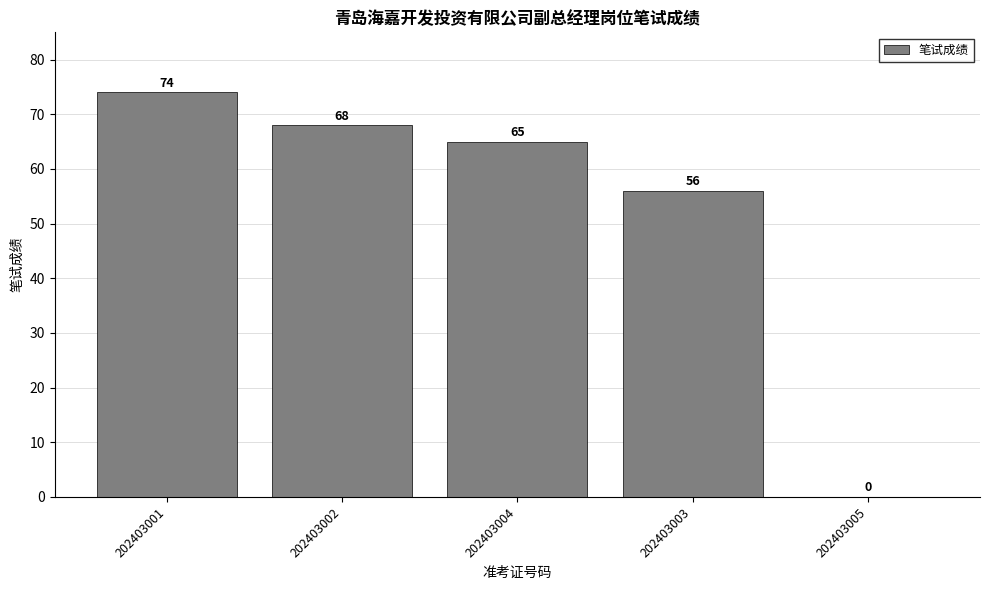

The chart shows a value of 65 at 202403004. True or false?

True